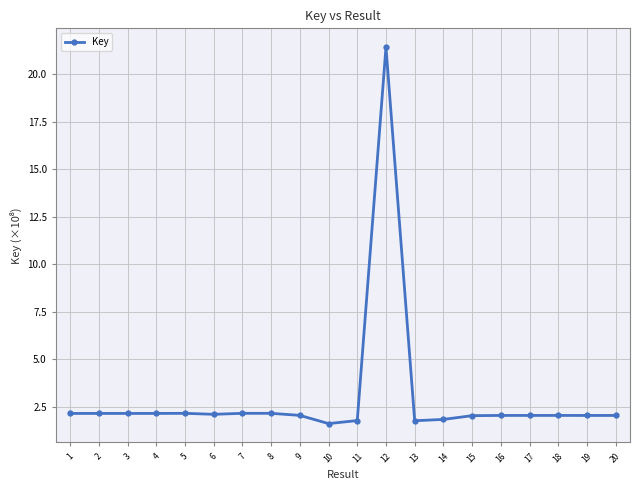

True or false: the data shows 3.4 at 1.

False